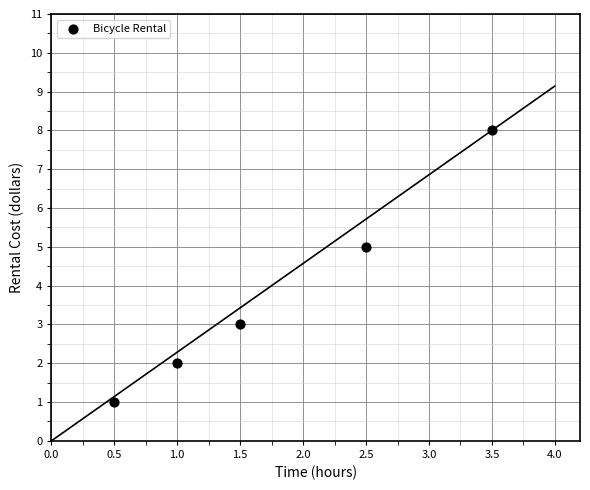

What is the average Y value?

4